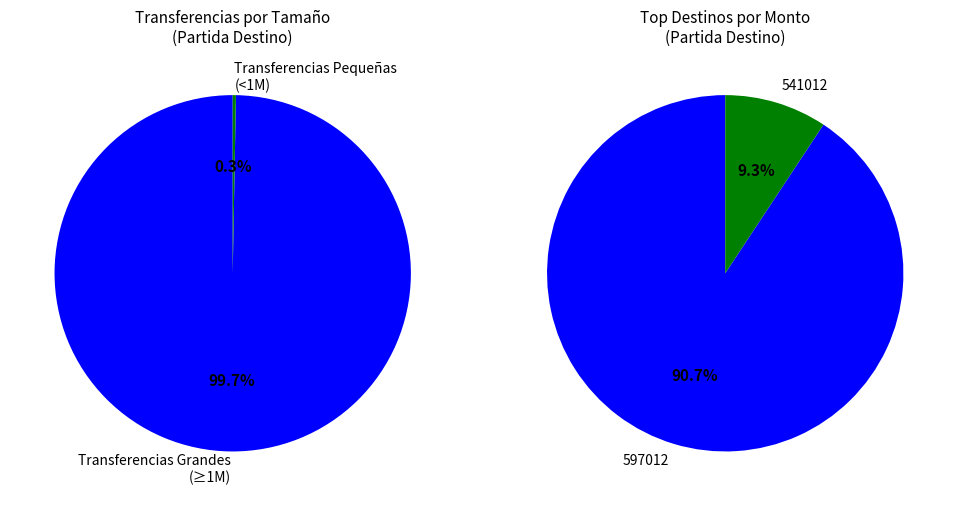

Is it true that 296011 is 15% of the pie?

False